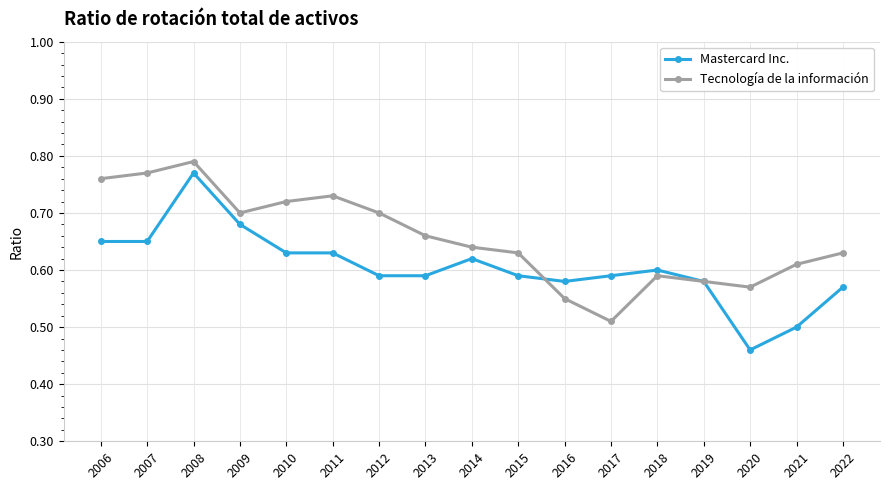

Where is Mastercard Inc. nearest to the value 0?

2020